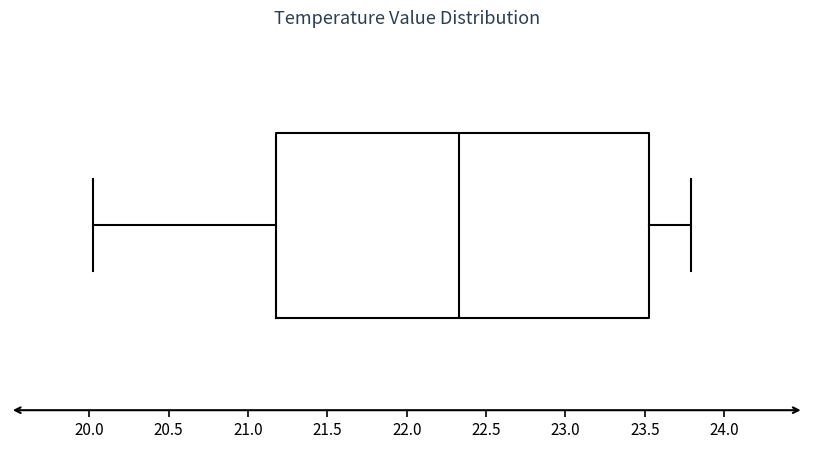

Transcribe this box plot: give where the median line is, the range the box spans, and where the two whiskers end, as read against the x-axis. The values are not printed on the chart, so give them approximately, as read against the axis.

median 22.35, box 21.20 to 23.55, whiskers 20.00 to 23.80